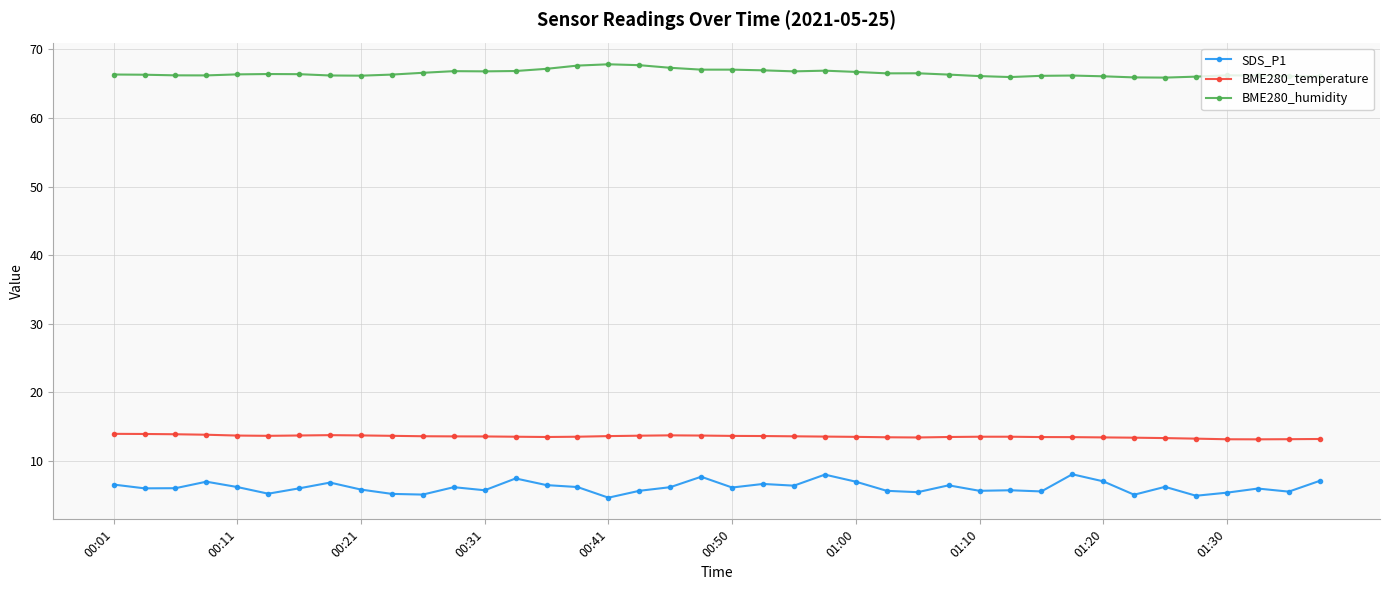

How many lines are shown in the chart?

3